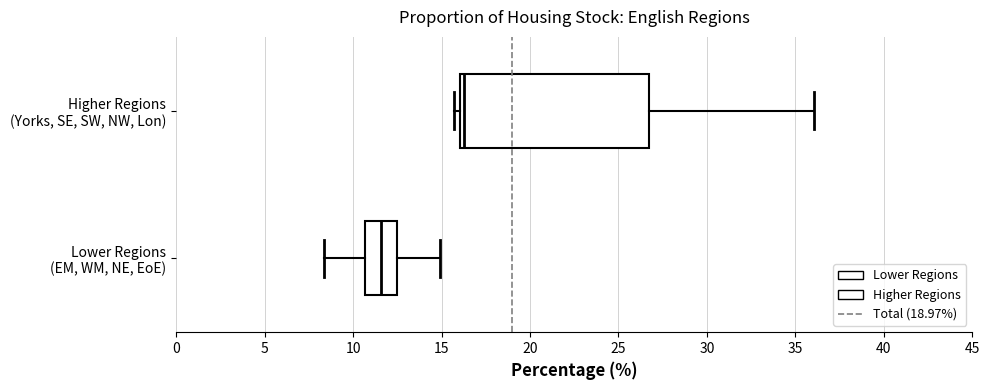

Reading bottom to top, transcribe this box plot: for each box, give where its median line is, the range the box spans, and where its two whiskers end, as read against the x-axis. The values are not printed on the chart, so give them approximately, as read against the axis.

Lower Regions (EM, WM, NE, EoE): median 11.5, box 10.5 to 12.5, whiskers 8.5 to 15.0
Higher Regions (Yorks, SE, SW, NW, Lon): median 16.5, box 16.0 to 26.5, whiskers 15.5 to 36.0